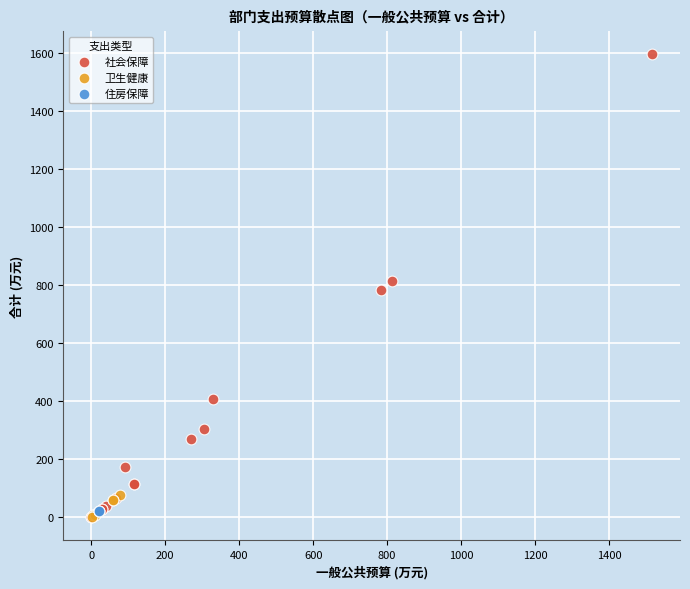

Which series contains the highest Y value?

社会保障